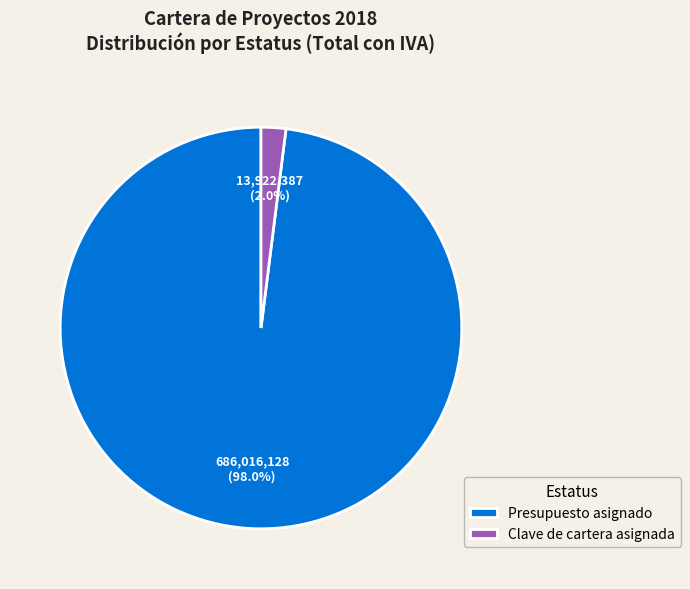

Does Clave de cartera asignada represent more than half of the total?

No